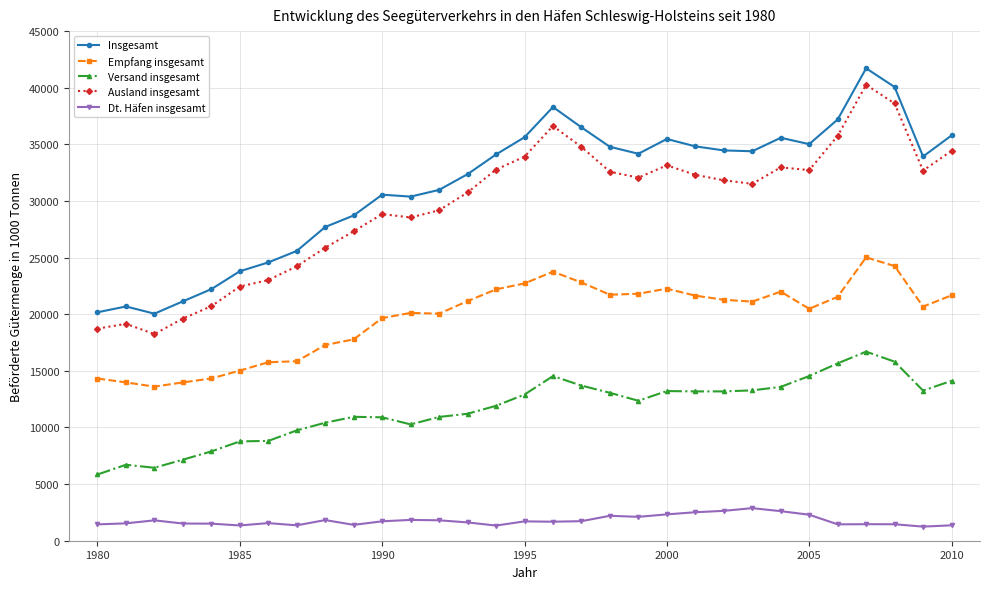

What is the value of the Versand insgesamt point at the 25th from the left?

13585.0